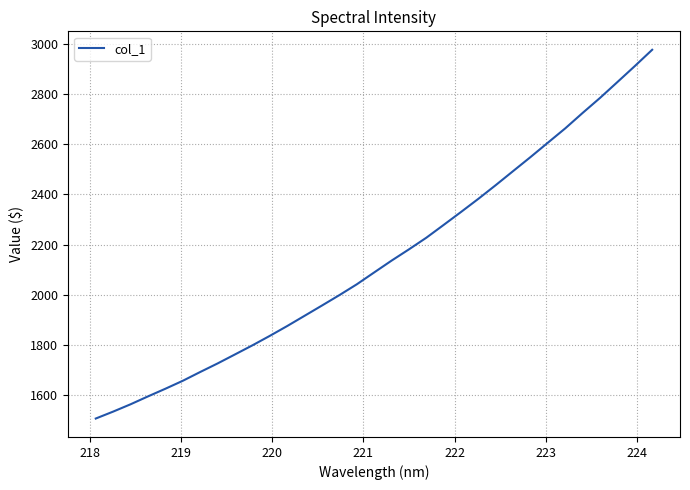

What is the smallest value displayed?

1507.7